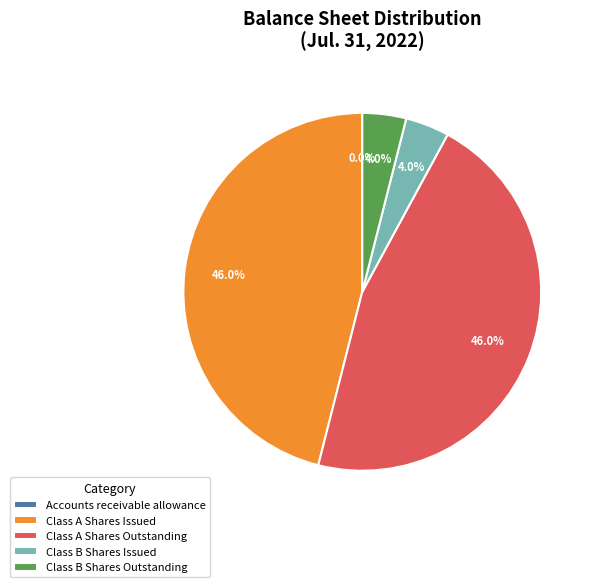

To the nearest percent, what is the average slice percentage?

20%